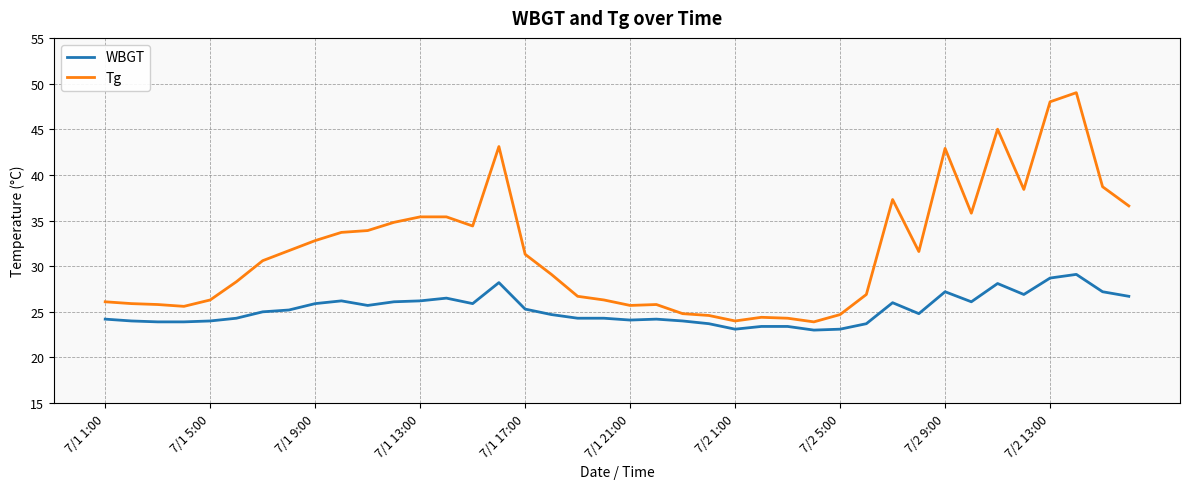

What is the minimum value for Tg?

23.9